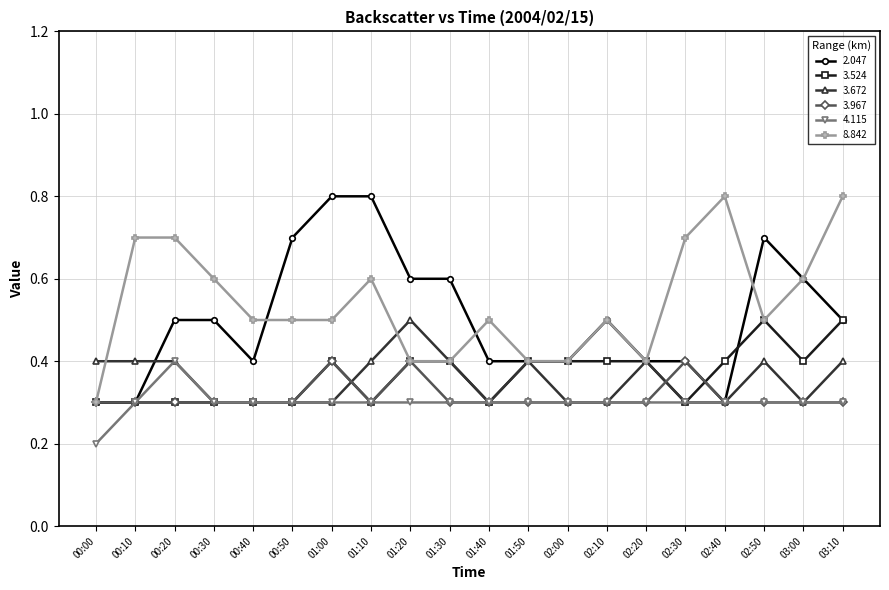

What is the label of the 14th point from the right?

01:00